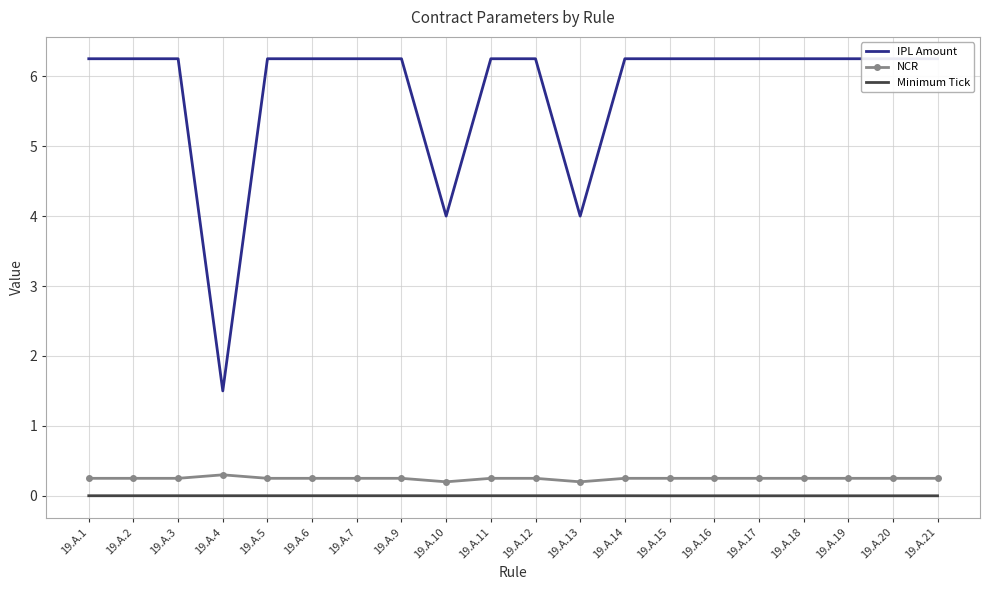

Reading left to right, list all the values displayed in this chart.

IPL Amount: 6.2	6.2	6.2	1.5	6.2	6.2	6.2	6.2	4.0	6.2	6.2	4.0	6.2	6.2	6.2	6.2	6.2	6.2	6.2	6.2
NCR: 0.2	0.2	0.2	0.3	0.2	0.2	0.2	0.2	0.2	0.2	0.2	0.2	0.2	0.2	0.2	0.2	0.2	0.2	0.2	0.2
Minimum Tick: 0.0	0.0	0.0	0.0	0.0	0.0	0.0	0.0	0.0	0.0	0.0	0.0	0.0	0.0	0.0	0.0	0.0	0.0	0.0	0.0